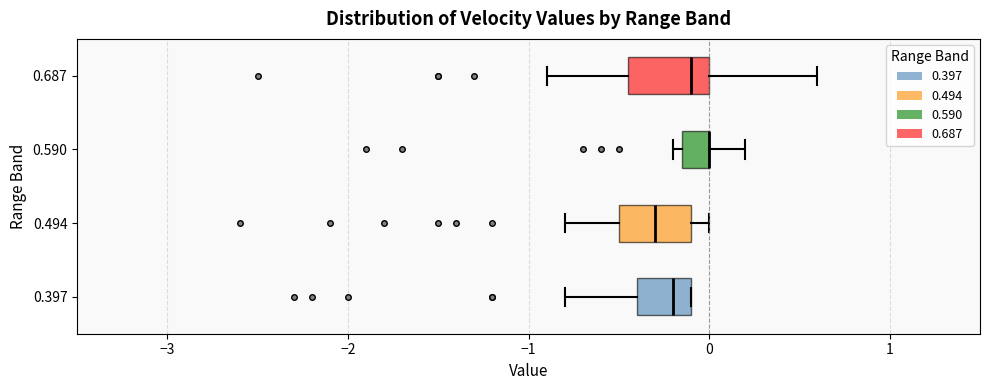

Where does the left whisker of the box at y = 0.687 end on the x-axis? The values are not printed on the chart, so give them approximately, as read against the axis.

-0.9